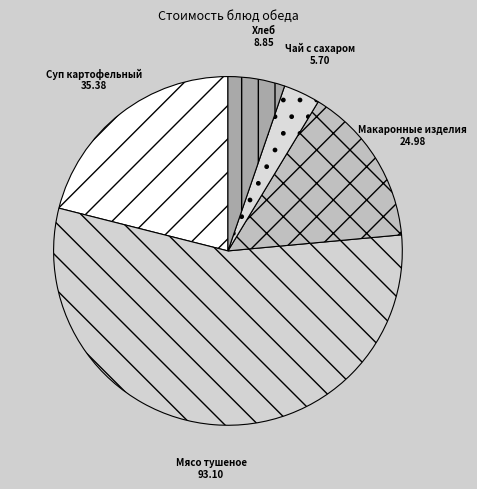

How many slices are in this pie chart?

5